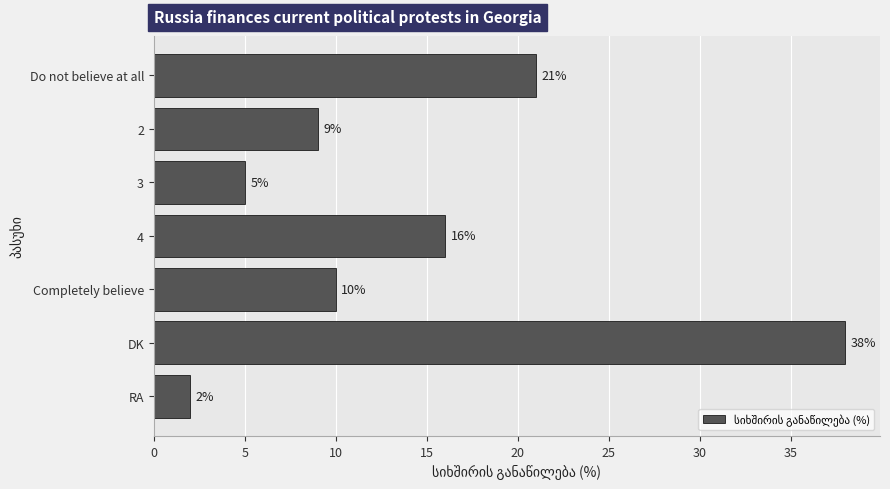

Reading top to bottom, list all the values displayed in this chart.

21	9	5	16	10	38	2